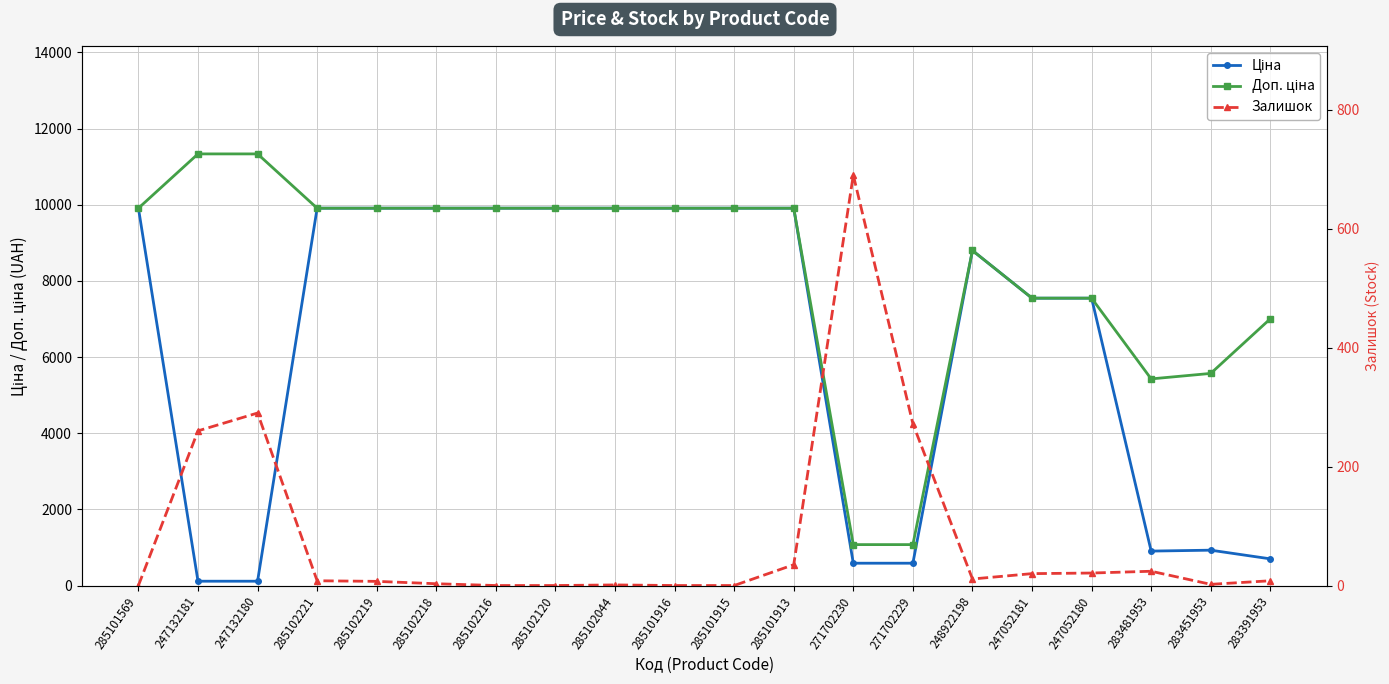

Reading right to left, what are all the values shown in this chart?

Ціна: 283391953=700.4	283451953=928.3	283481953=904.3	247052180=7545.9	247052181=7545.9	248922198=8797.6	271702229=586.0	271702230=586.0	285101913=9908.5	285101915=9908.5	285101916=9908.5	285102044=9908.5	285102120=9908.5	285102216=9908.5	285102218=9908.5	285102219=9908.5	285102221=9908.5	247132180=113.3	247132181=113.3	285101569=9908.5
Доп. ціна: 283391953=7004.3	283451953=5569.9	283481953=5425.9	247052180=7545.9	247052181=7545.9	248922198=8797.6	271702229=1074.5	271702230=1074.5	285101913=9908.5	285101915=9908.5	285101916=9908.5	285102044=9908.5	285102120=9908.5	285102216=9908.5	285102218=9908.5	285102219=9908.5	285102221=9908.5	247132180=11334.0	247132181=11334.0	285101569=9908.5
Залишок: 283391953=8.0	283451953=2.0	283481953=24.0	247052180=21.0	247052181=20.0	248922198=11.0	271702229=272.0	271702230=690.0	285101913=35.0	285101915=0.0	285101916=0.0	285102044=1.0	285102120=0.0	285102216=0.0	285102218=3.0	285102219=7.0	285102221=8.0	247132180=290.0	247132181=260.0	285101569=0.0